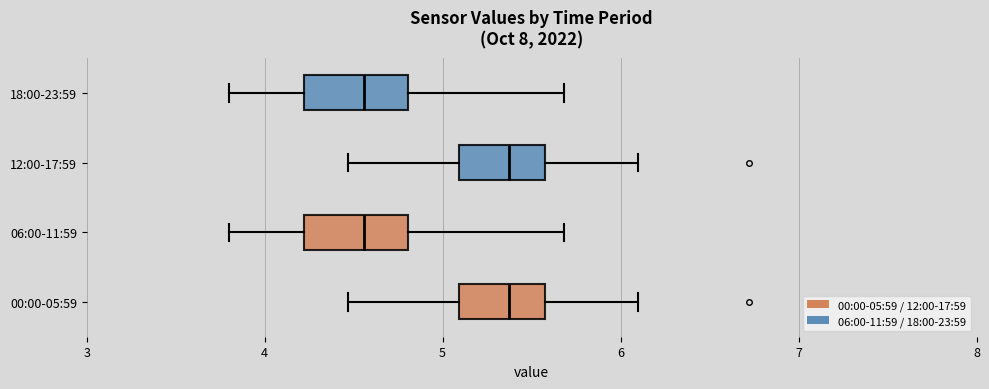

Reading bottom to top, read every box against the x-axis: the position of its median line, the range the box covers, and the ends of its whiskers. The values are not printed on the chart, so give them approximately, as read against the axis.

00:00-05:59: median 5.4, box 5.1 to 5.6, whiskers 4.5 to 6.1
06:00-11:59: median 4.6, box 4.2 to 4.8, whiskers 3.8 to 5.7
12:00-17:59: median 5.4, box 5.1 to 5.6, whiskers 4.5 to 6.1
18:00-23:59: median 4.6, box 4.2 to 4.8, whiskers 3.8 to 5.7